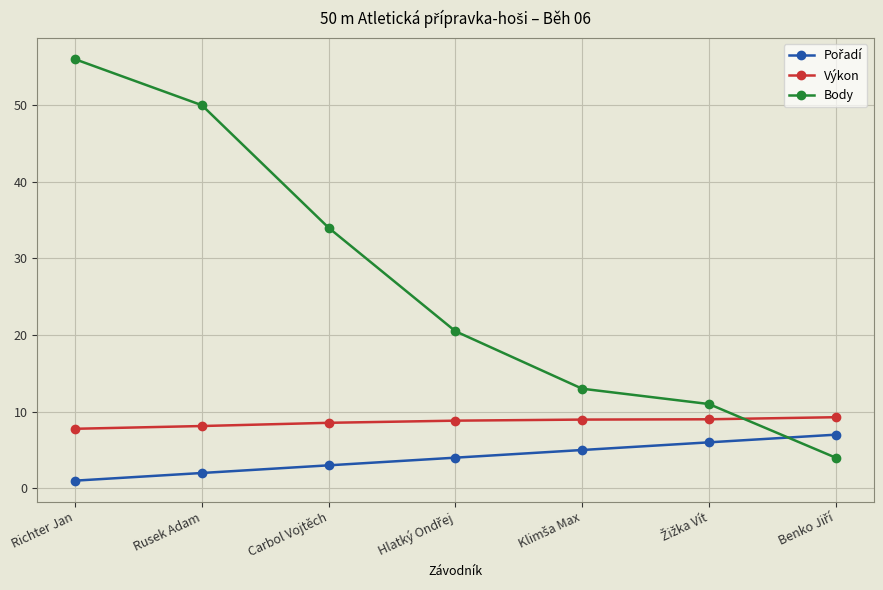

What is the sum of the Body values at Rusek Adam and Carbol Vojtěch?

84.0